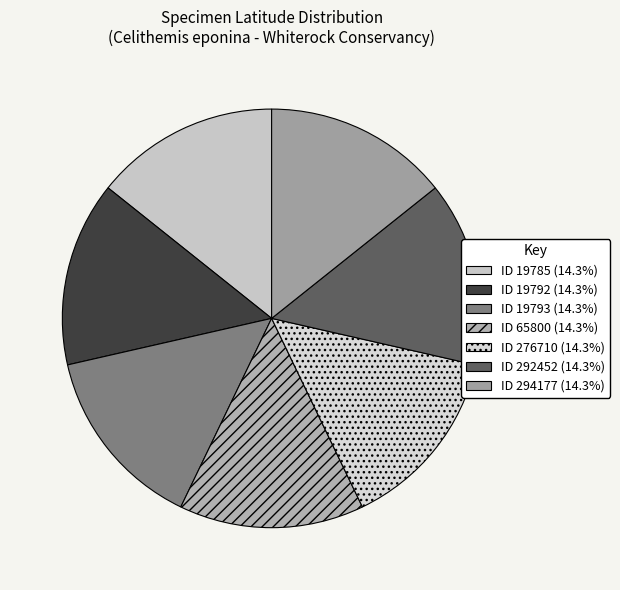

Count the number of slices in the pie.

7